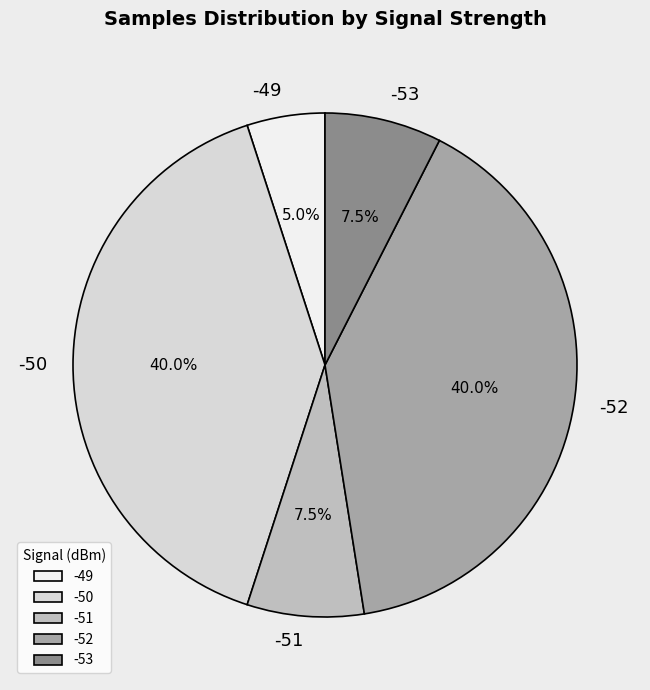

What is the smallest slice in the pie chart?

-49